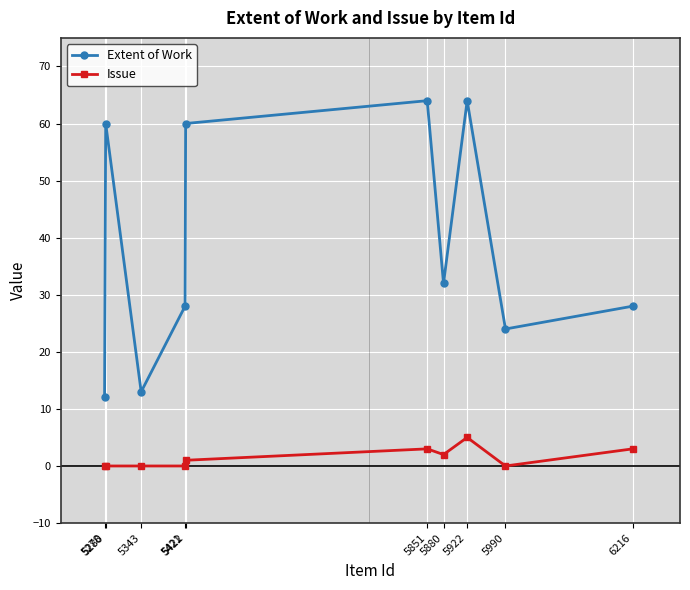

Is the value of Extent of Work at 6216 greater than the value of Issue at 5343?

Yes